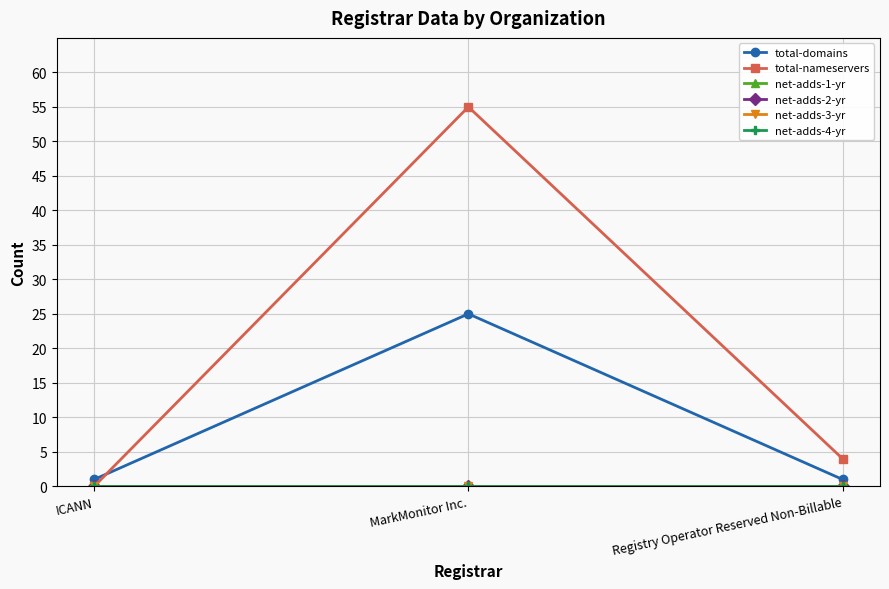

Is this an area chart (filled region under the line)?

No